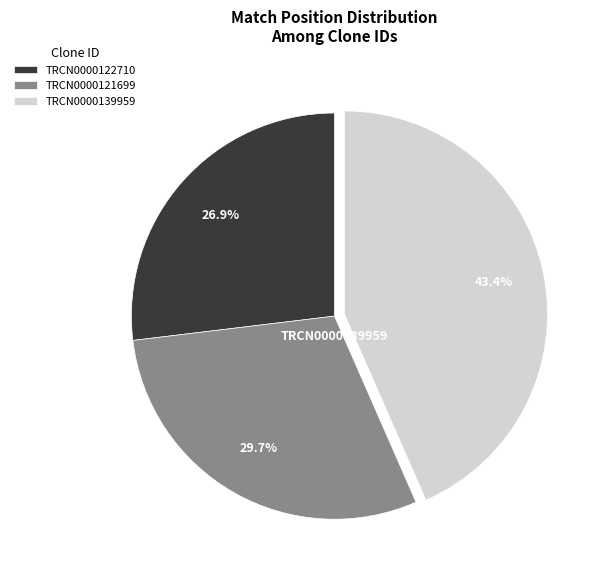

How many slices are in this pie chart?

3